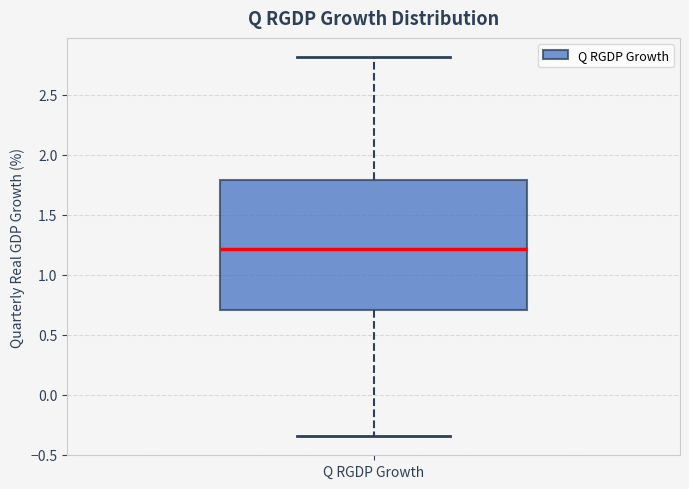

Where does the lower whisker of the box for Q RGDP Growth end on the y-axis? The values are not printed on the chart, so give them approximately, as read against the axis.

-0.35